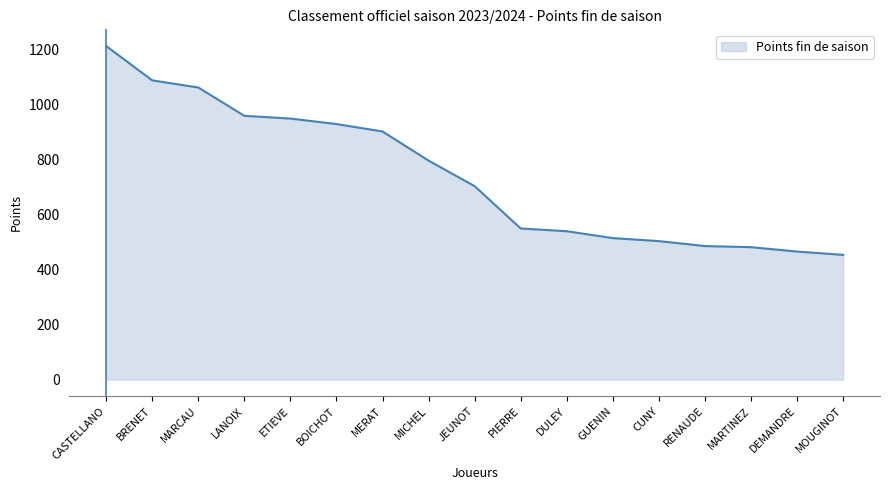

The chart shows a value of 490 at ETIEVE. True or false?

False